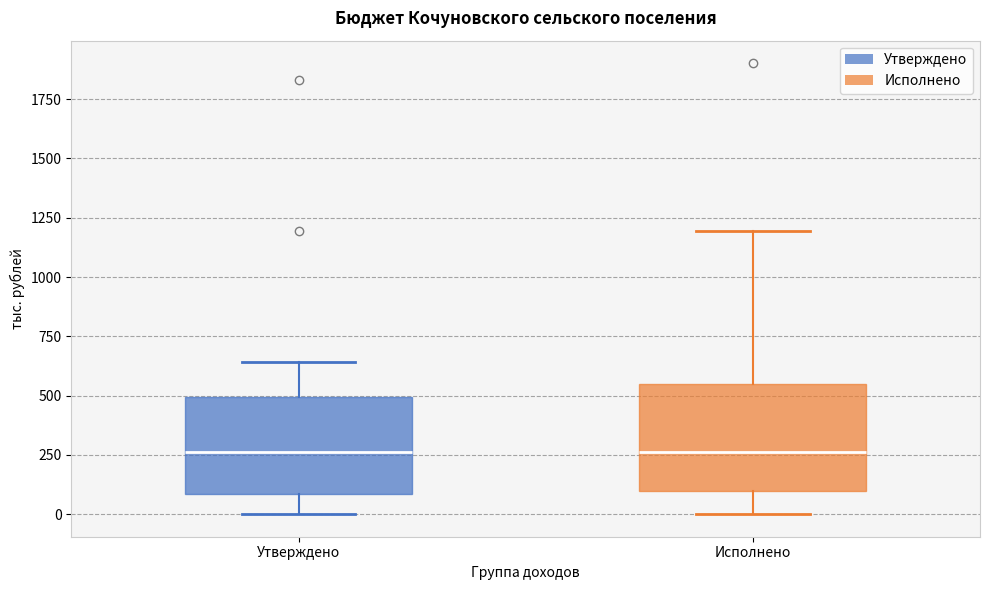

Reading left to right, read every box against the y-axis: the position of its median line, the range the box covers, and the ends of its whiskers. The values are not printed on the chart, so give them approximately, as read against the axis.

Утверждено: median 250, box 100 to 500, whiskers 0 to 650
Исполнено: median 250, box 100 to 550, whiskers 0 to 1200